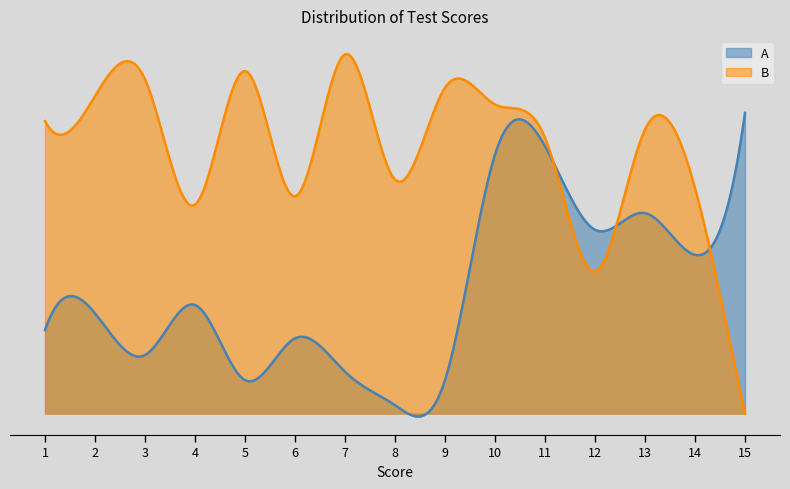

True or false: B has a value of 40 at 3.

True